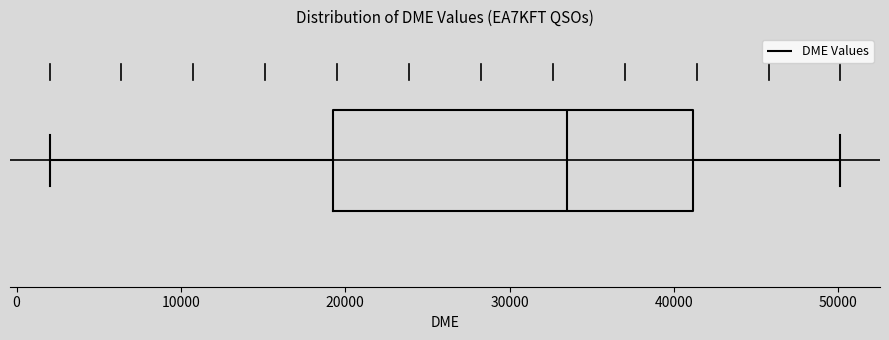

Read this box plot against the x-axis: the position of the median line, the range covered by the box, and the ends of both whiskers. The values are not printed on the chart, so give them approximately, as read against the axis.

median 33000, box 19000 to 41000, whiskers 2000 to 50000